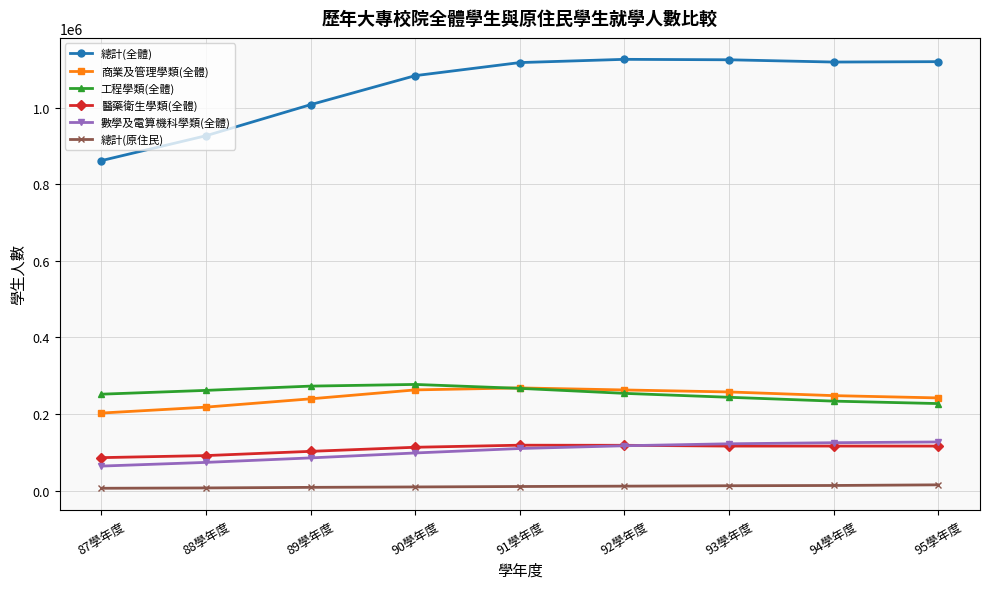

At which label is 總計(全體) closest to 994339?

89學年度